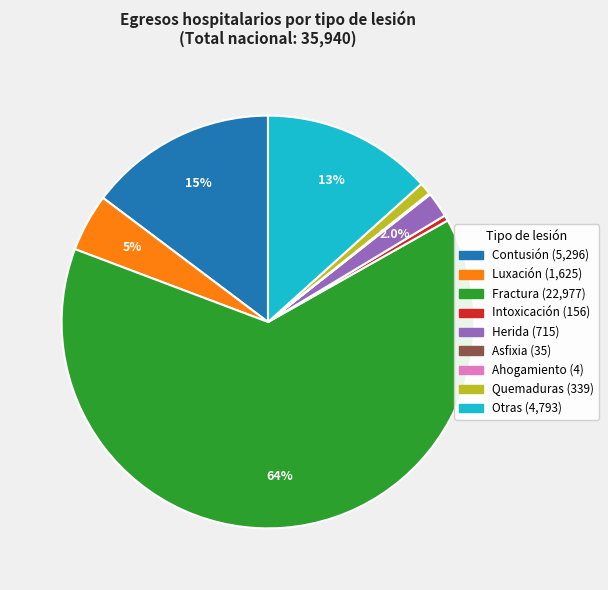

Combined, do Luxación and Contusión account for over 50%?

No